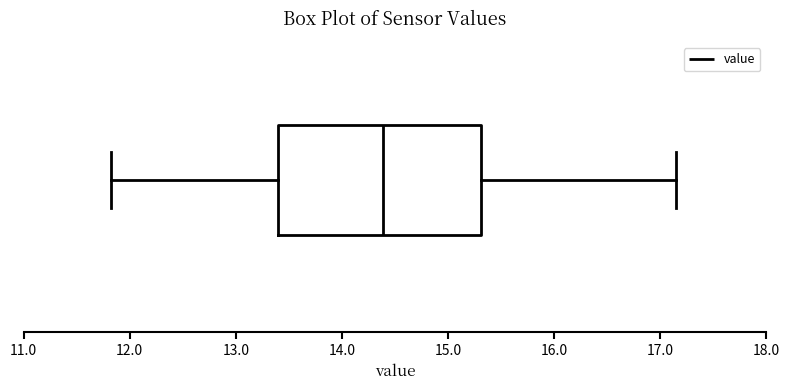

Where does the median line of the box sit on the x-axis? The values are not printed on the chart, so give them approximately, as read against the axis.

14.4